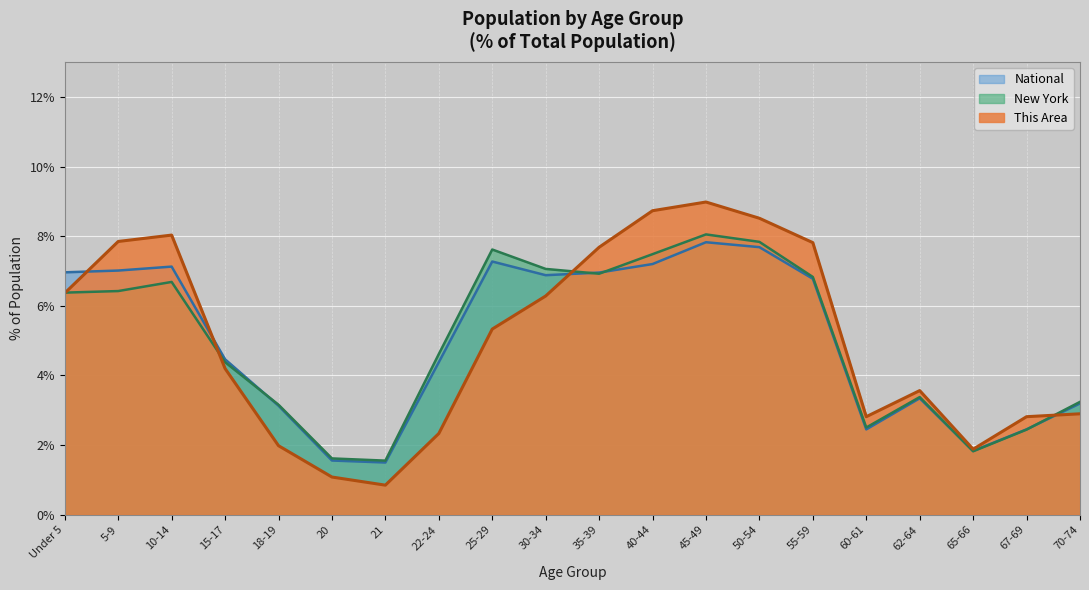

True or false: New York has a value of 4.1 at 55-59.

False